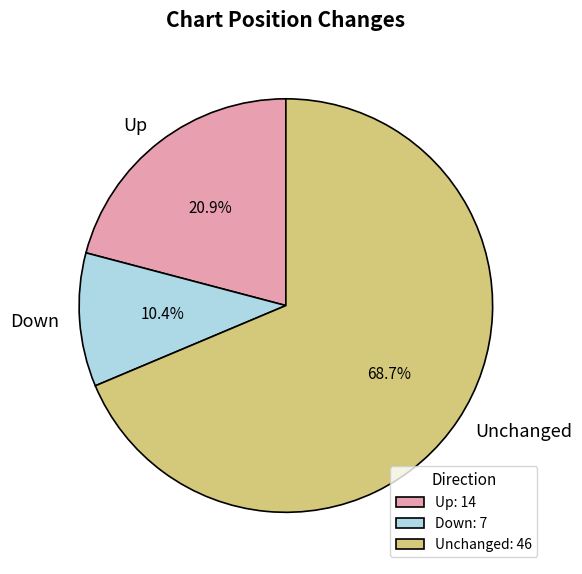

Is there a majority slice in this chart?

Yes